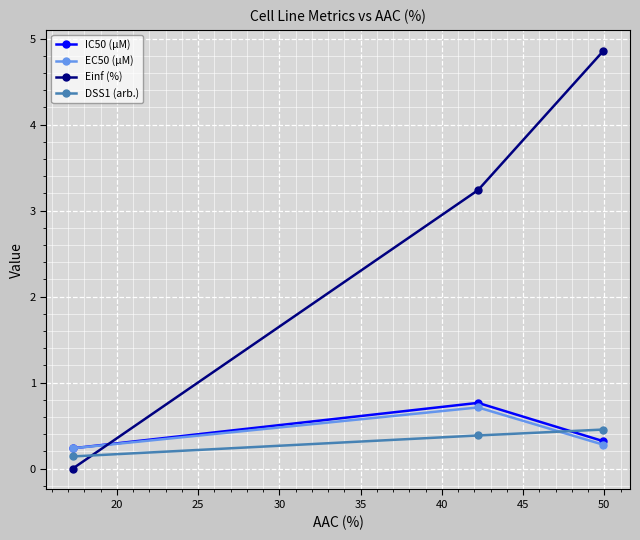

How many series are shown in this chart?

4